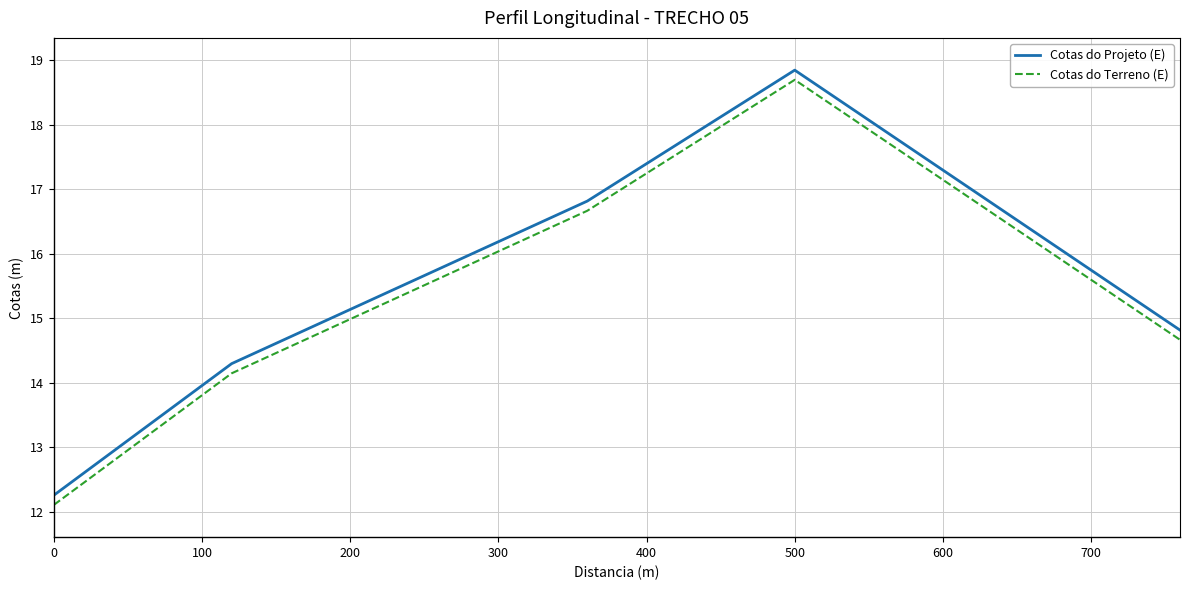

True or false: Cotas do Terreno (E) and Cotas do Projeto (E) intersect in this chart.

False